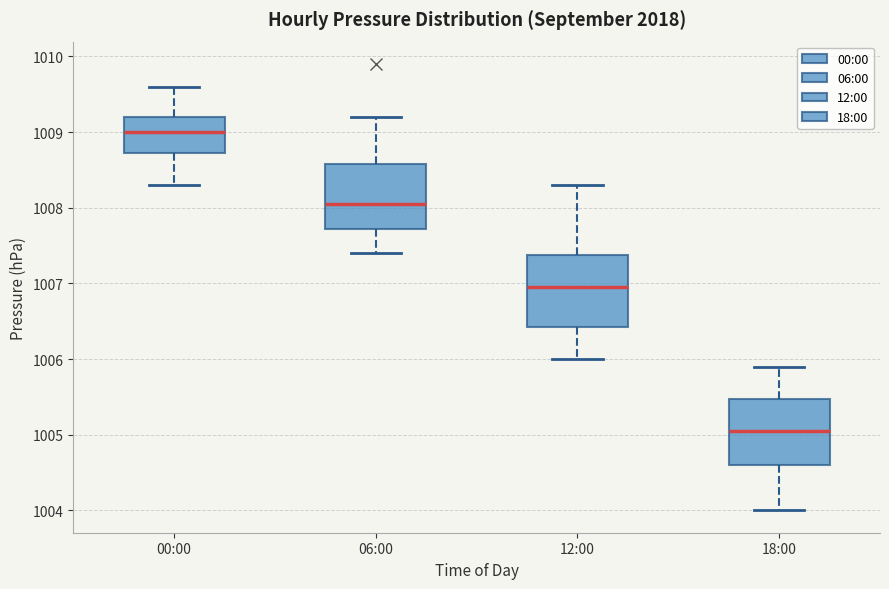

Reading left to right, transcribe this box plot: for each box, give where its median line is, the range the box spans, and where its two whiskers end, as read against the y-axis. The values are not printed on the chart, so give them approximately, as read against the axis.

00:00: median 1009.0, box 1008.7 to 1009.2, whiskers 1008.3 to 1009.6
06:00: median 1008.1, box 1007.7 to 1008.6, whiskers 1007.4 to 1009.2
12:00: median 1007.0, box 1006.4 to 1007.4, whiskers 1006.0 to 1008.3
18:00: median 1005.1, box 1004.6 to 1005.5, whiskers 1004.0 to 1005.9